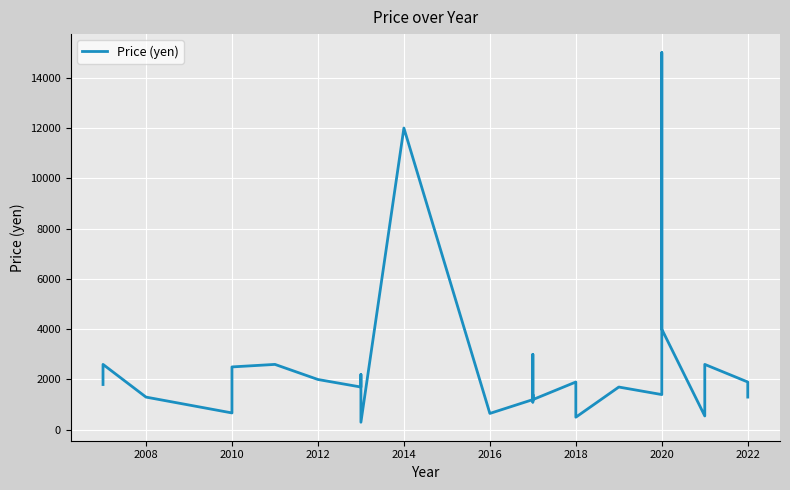

What is the smallest value displayed?

300